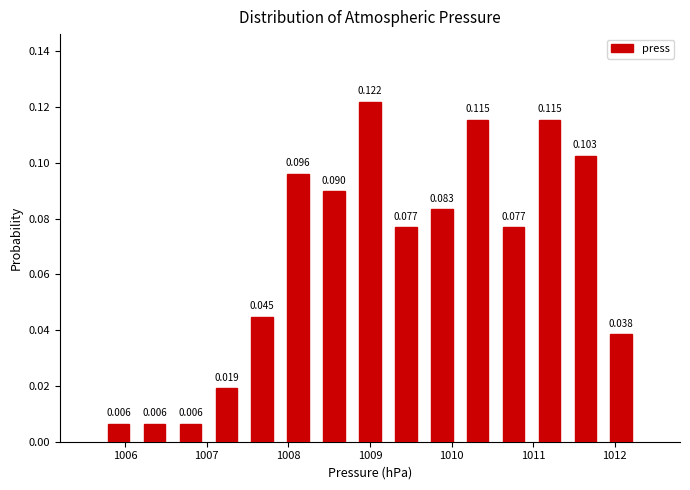

How tall is the bar that spans 1009.22 to 1009.66 on the x-axis? The bar edges are not printed on the chart, so give them approximately, as read against the axis.

0.077